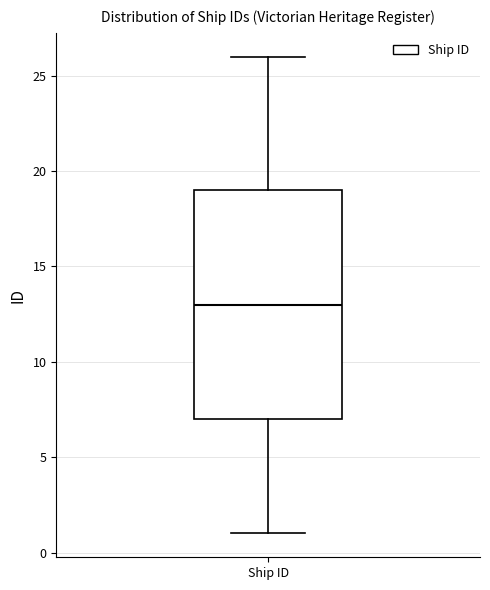

Transcribe this box plot: give where the median line is, the range the box spans, and where the two whiskers end, as read against the y-axis. The values are not printed on the chart, so give them approximately, as read against the axis.

median 13, box 7 to 19, whiskers 1 to 26